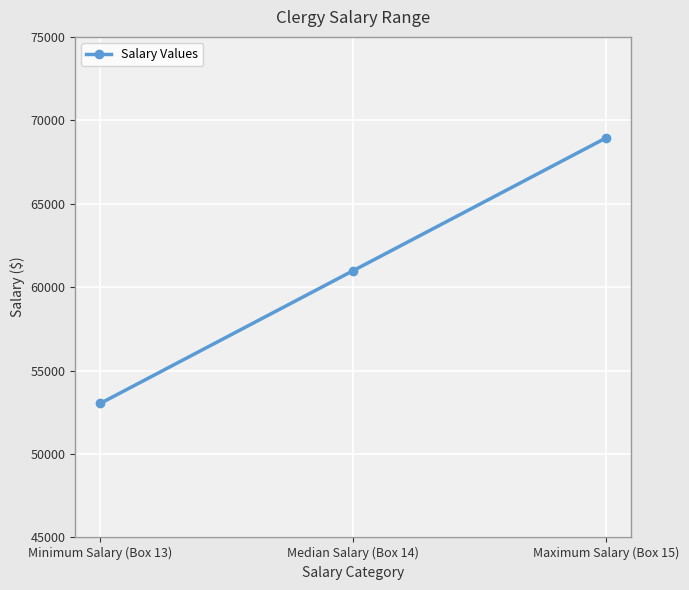

What is the value of the 3rd point from the left?

68949.4